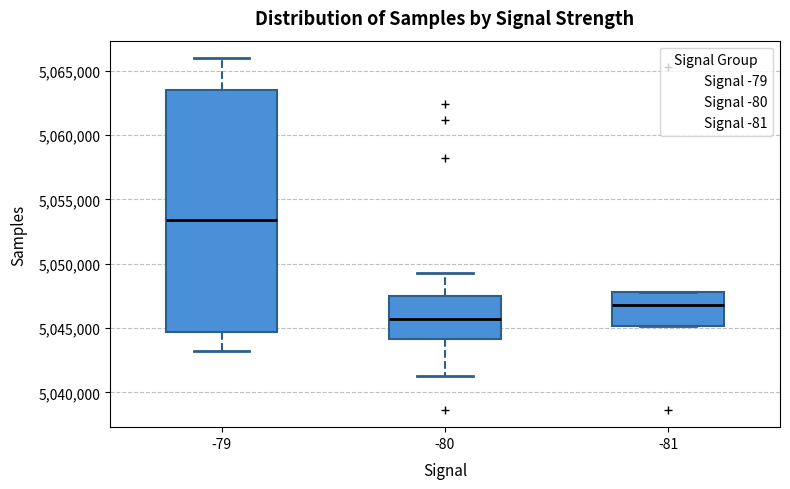

Where does the lower whisker of the box at x = -80 end on the y-axis? The values are not printed on the chart, so give them approximately, as read against the axis.

5041500